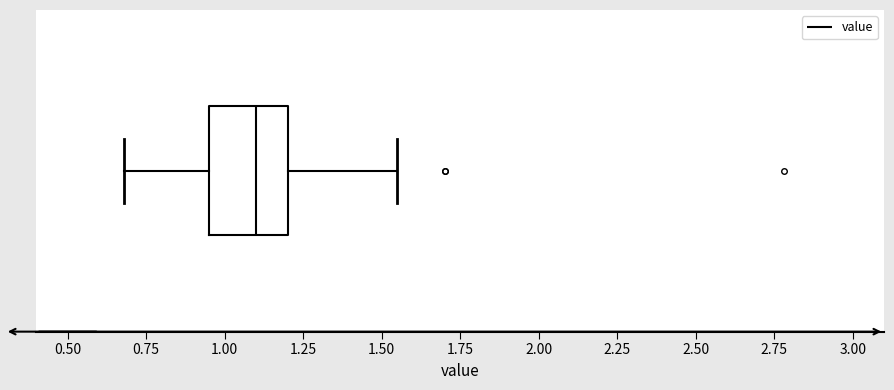

Transcribe this box plot: give where the median line is, the range the box spans, and where the two whiskers end, as read against the x-axis. The values are not printed on the chart, so give them approximately, as read against the axis.

median 1.10, box 0.95 to 1.20, whiskers 0.70 to 1.55